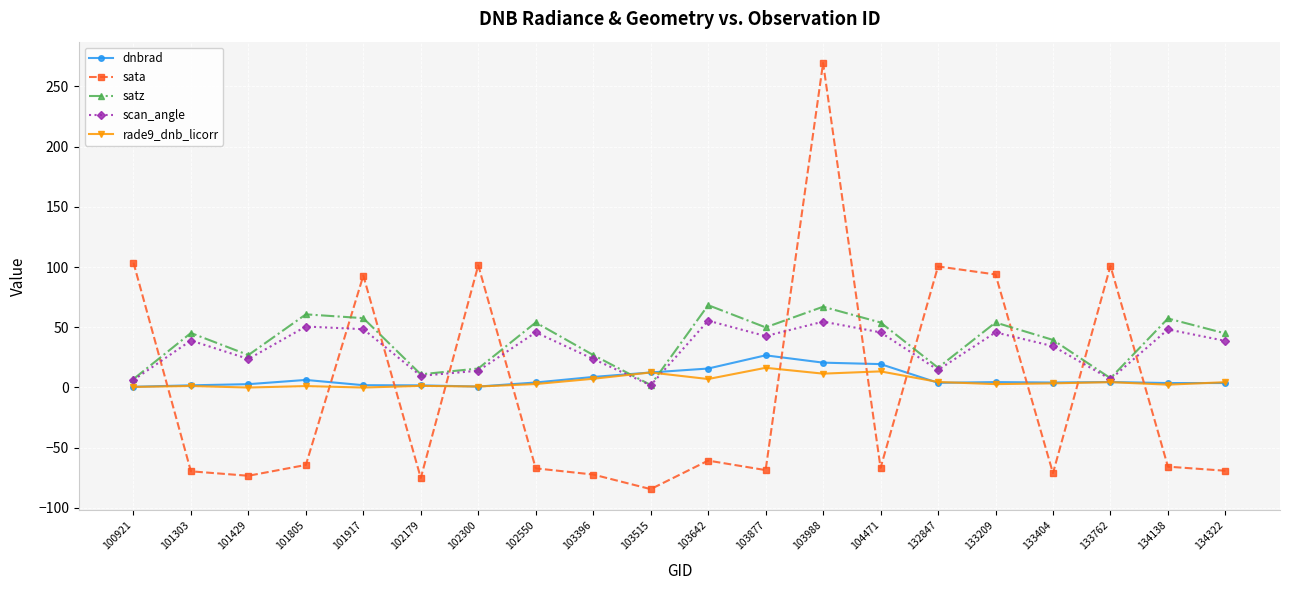

Which label corresponds to the smallest value in the chart?

103515